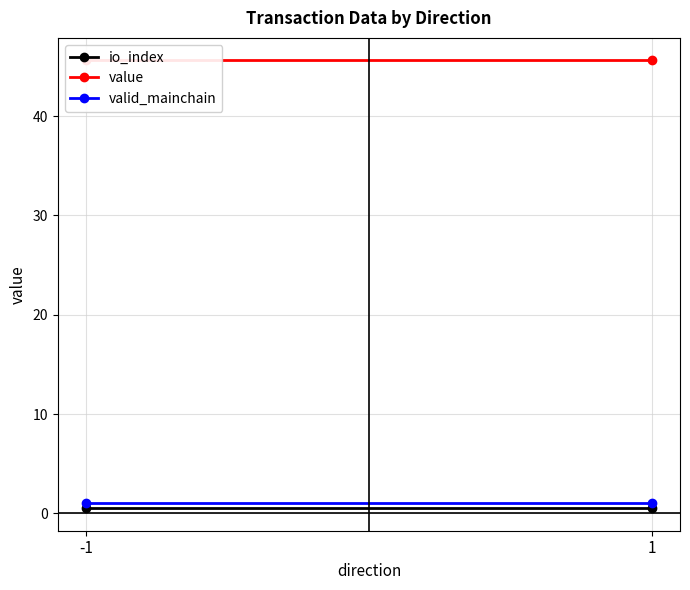

What is the sum of the io_index values at -1 and 1?

1.0